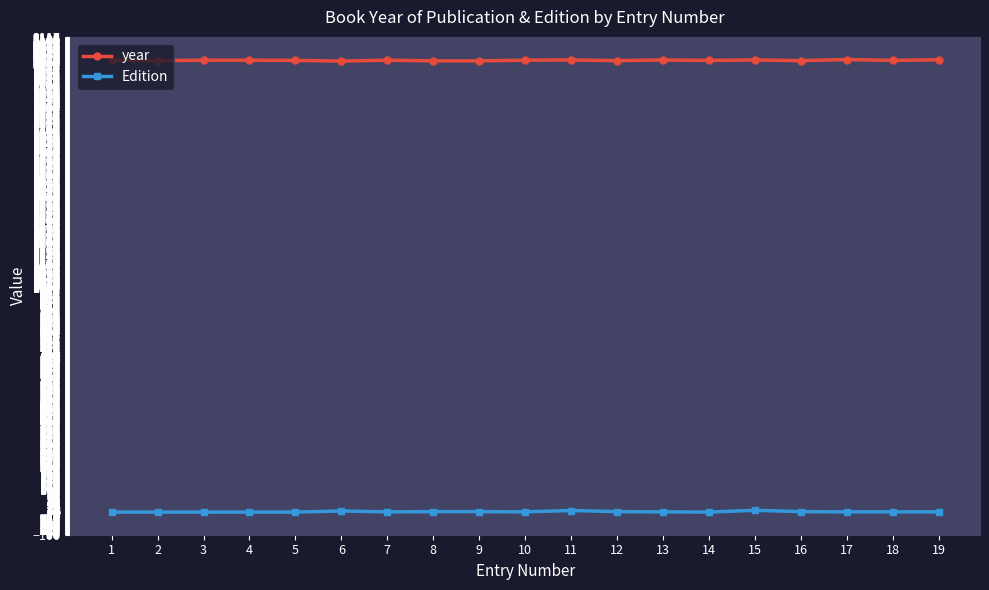

True or false: Edition and year cross at least once.

False